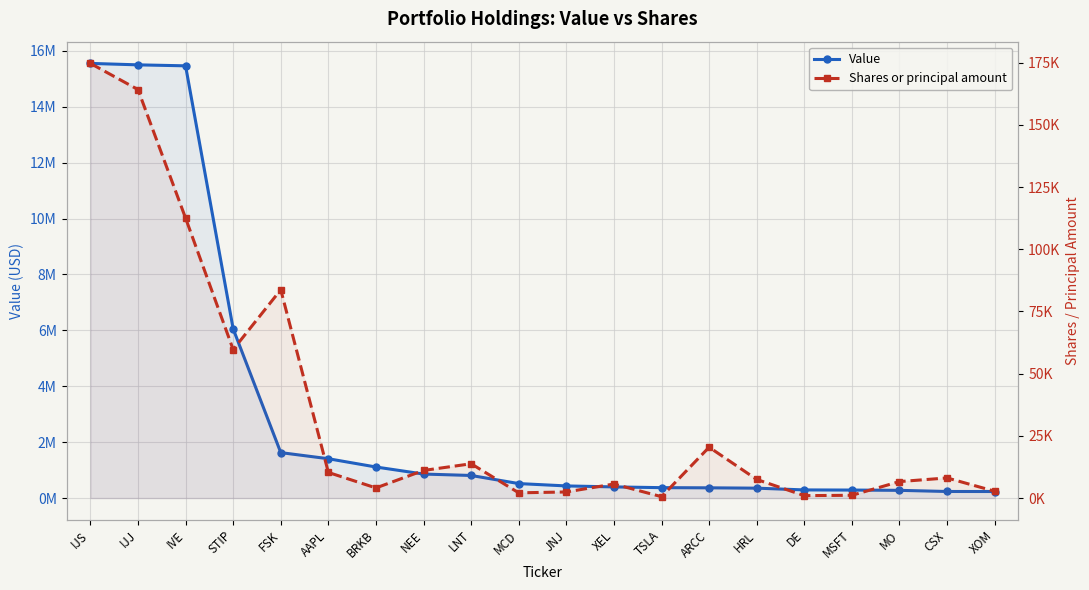

The Value series shows 25864647 at IJJ. True or false?

False